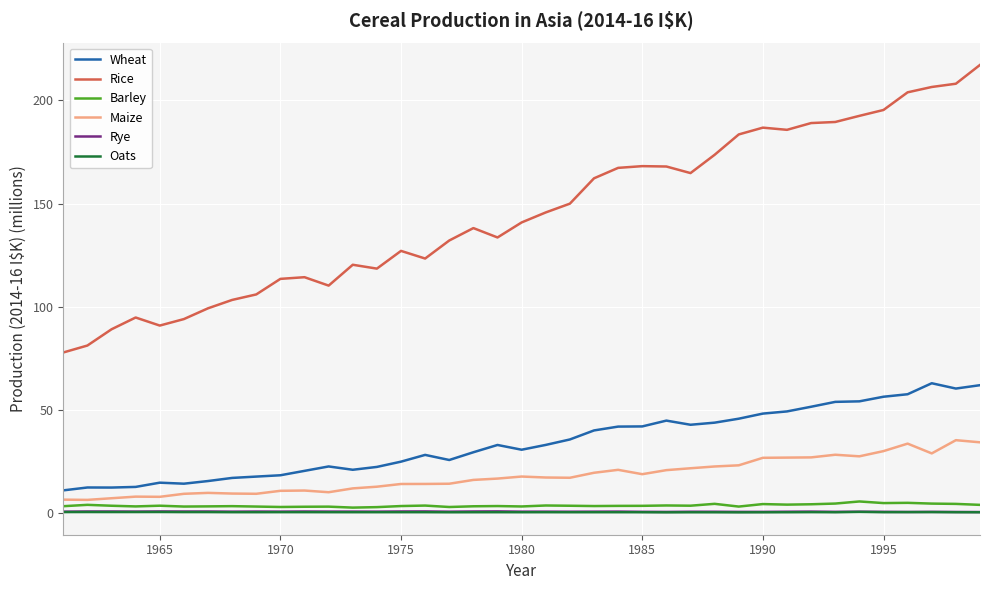

Which series has the largest total across all categories?

Rice